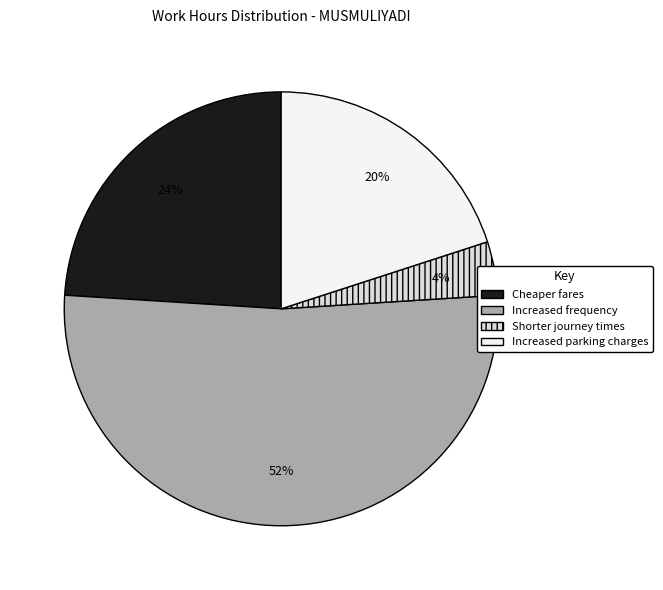

Is there any slice that represents more than half of the pie?

Yes